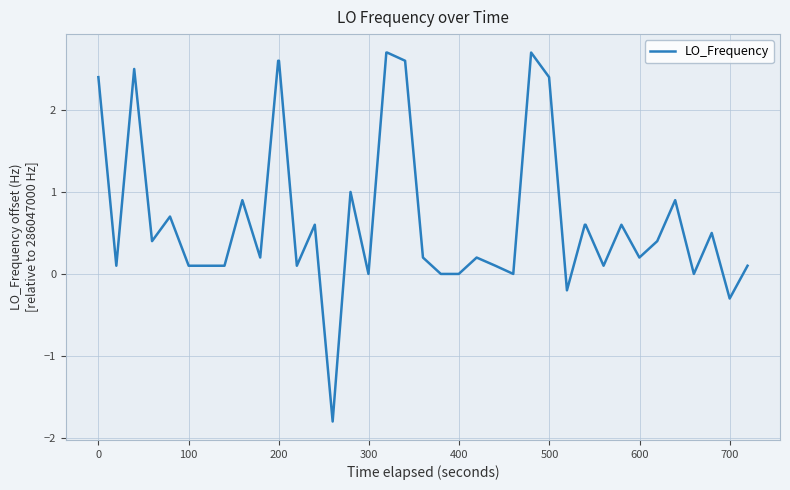

What is the minimum value shown in the chart?

-1.8